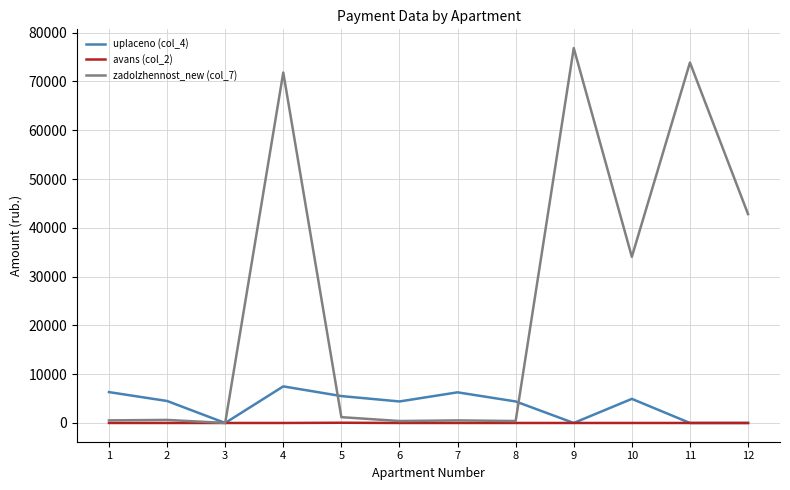

Where is the first local minimum for uplaceno (col_4)?

3